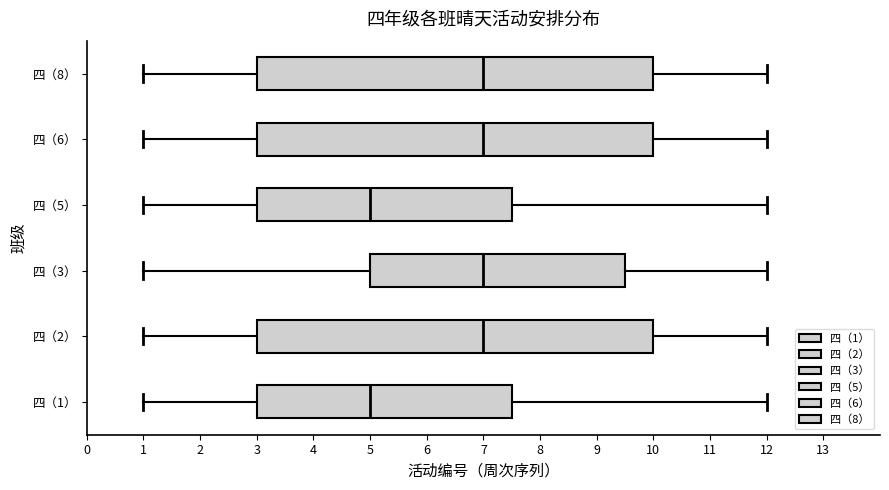

Reading bottom to top, read every box against the x-axis: the position of its median line, the range the box covers, and the ends of its whiskers. The values are not printed on the chart, so give them approximately, as read against the axis.

四（1）: median 5.0, box 3.0 to 7.5, whiskers 1.0 to 12.0
四（2）: median 7.0, box 3.0 to 10.0, whiskers 1.0 to 12.0
四（3）: median 7.0, box 5.0 to 9.5, whiskers 1.0 to 12.0
四（5）: median 5.0, box 3.0 to 7.5, whiskers 1.0 to 12.0
四（6）: median 7.0, box 3.0 to 10.0, whiskers 1.0 to 12.0
四（8）: median 7.0, box 3.0 to 10.0, whiskers 1.0 to 12.0